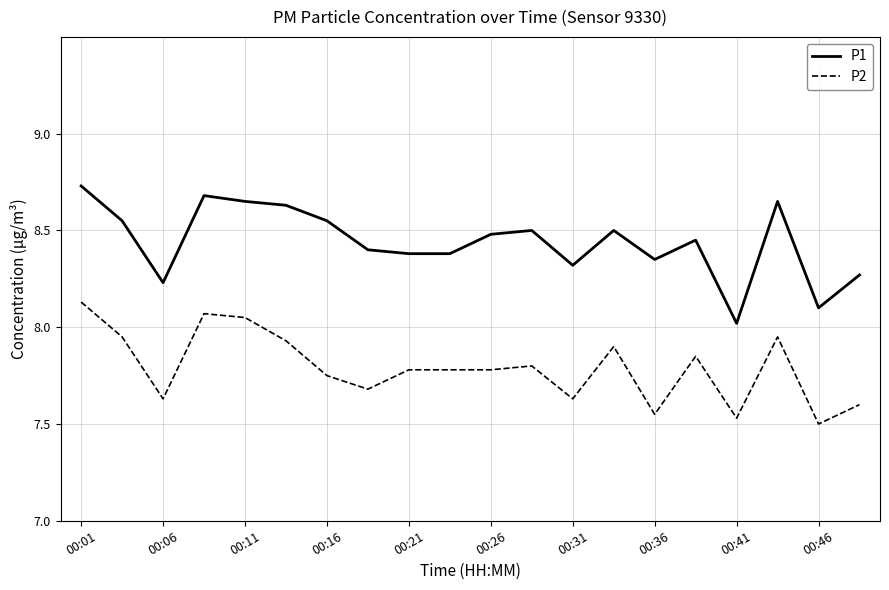

True or false: P1 and P2 cross at least once.

False